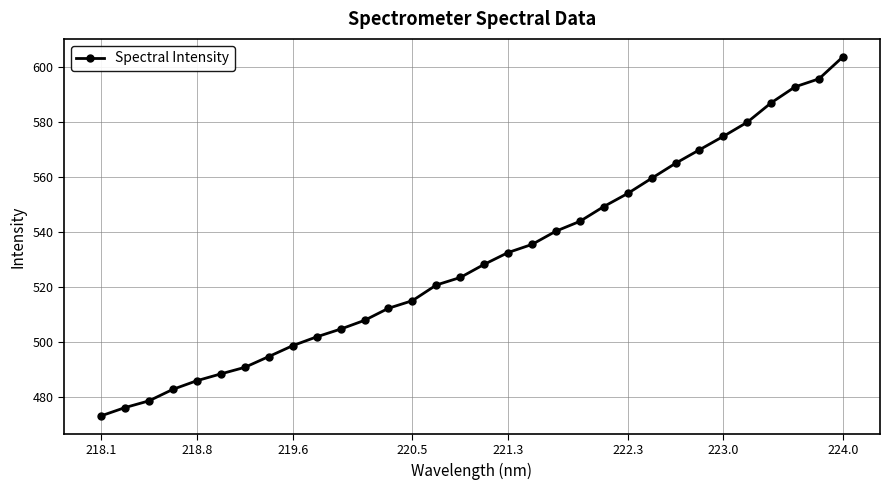

What is the average value?

530.3